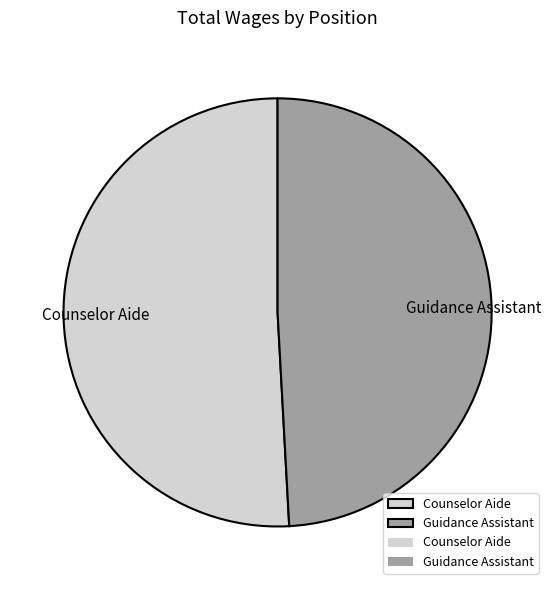

Do Guidance Assistant and Counselor Aide together represent more than half of the pie?

Yes